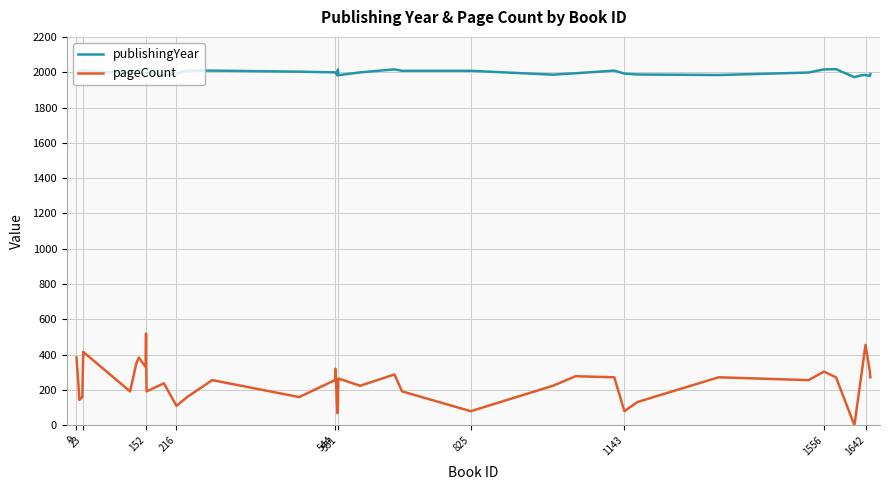

What is the lowest value of the publishingYear series?

1972